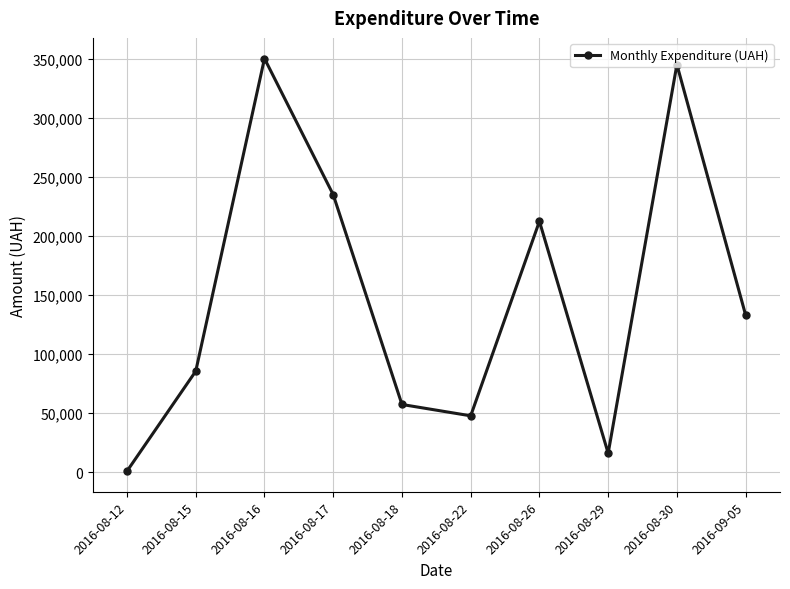

Where does the data first go above 133168?

2016-08-16